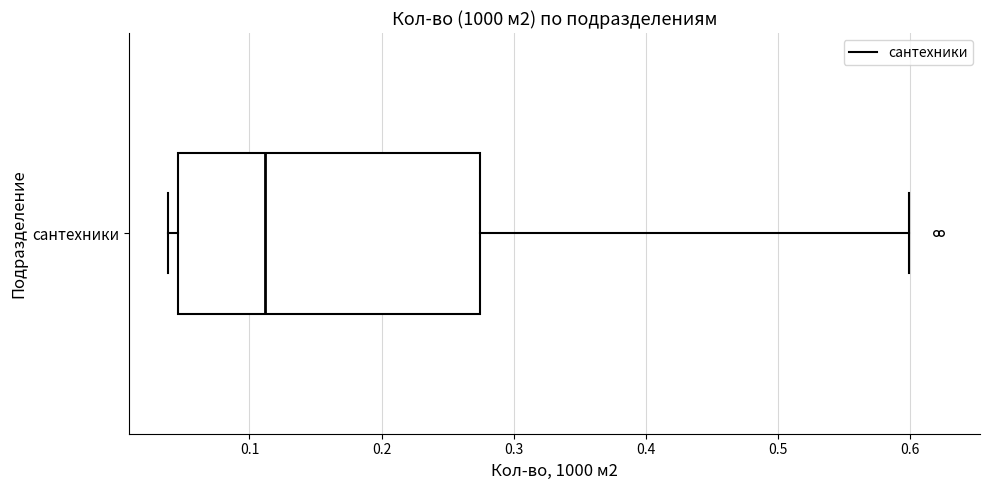

Where is the right edge of the box for сантехники on the x-axis? The values are not printed on the chart, so give them approximately, as read against the axis.

0.27